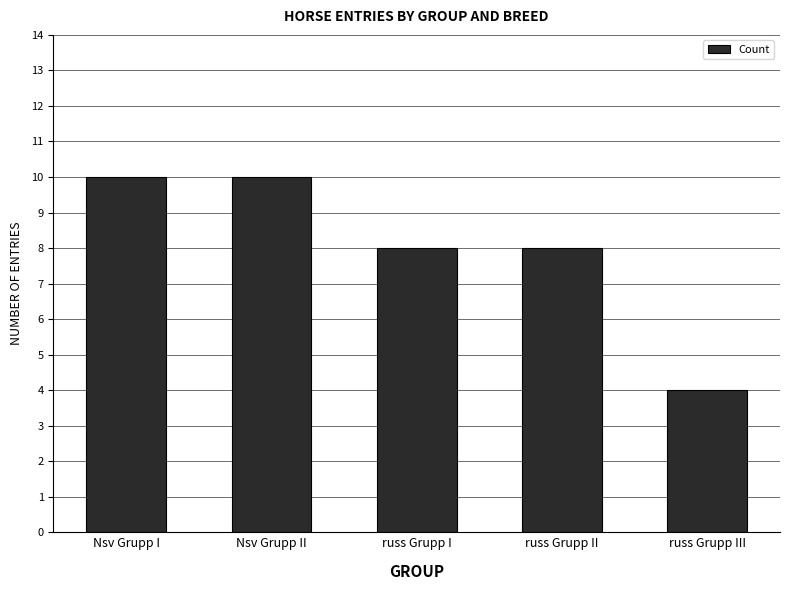

Reading left to right, list all the values displayed in this chart.

Nsv Grupp I=10	Nsv Grupp II=10	russ Grupp I=8	russ Grupp II=8	russ Grupp III=4